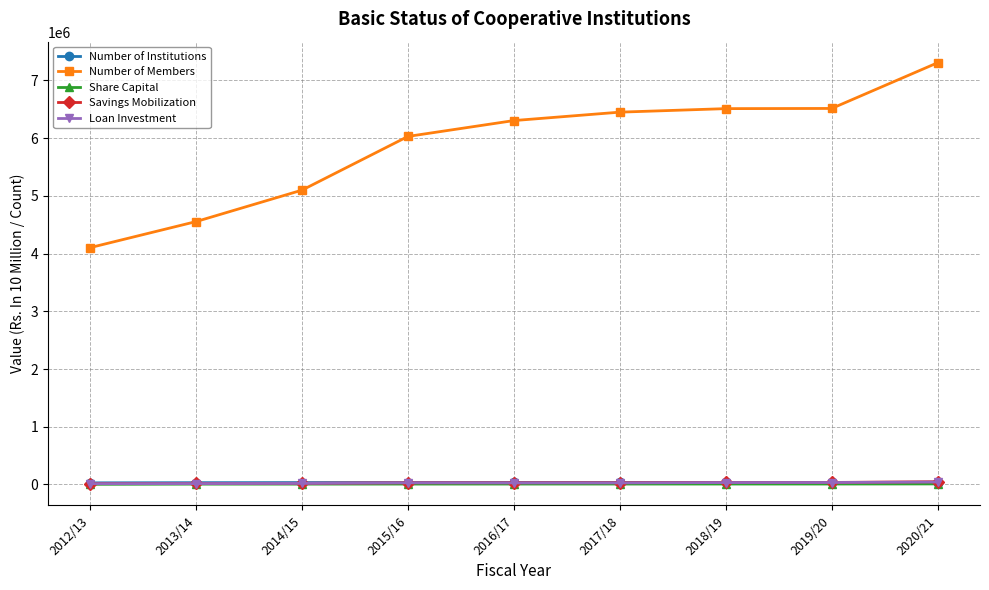

How many series are shown in this chart?

5